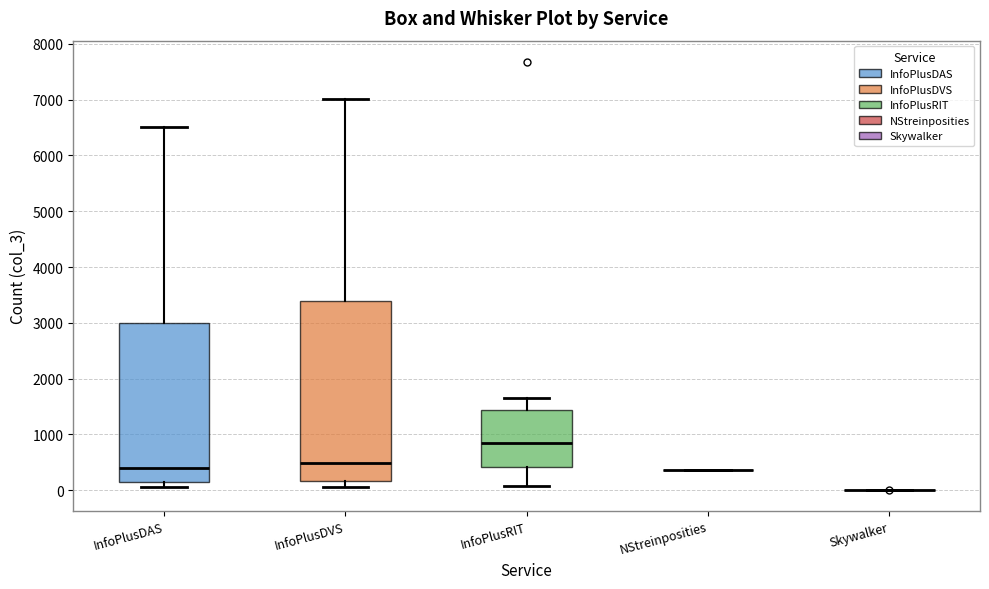

Reading left to right, transcribe this box plot: for each box, give where its median line is, the range the box spans, and where its two whiskers end, as read against the y-axis. The values are not printed on the chart, so give them approximately, as read against the axis.

InfoPlusDAS: median 400, box 100 to 3000, whiskers 0 to 6500
InfoPlusDVS: median 500, box 200 to 3400, whiskers 100 to 7000
InfoPlusRIT: median 800, box 400 to 1400, whiskers 100 to 1700
NStreinposities: box collapsed to a line at 400, whiskers 400 to 400
Skywalker: box collapsed to a line at 0, whiskers 0 to 0